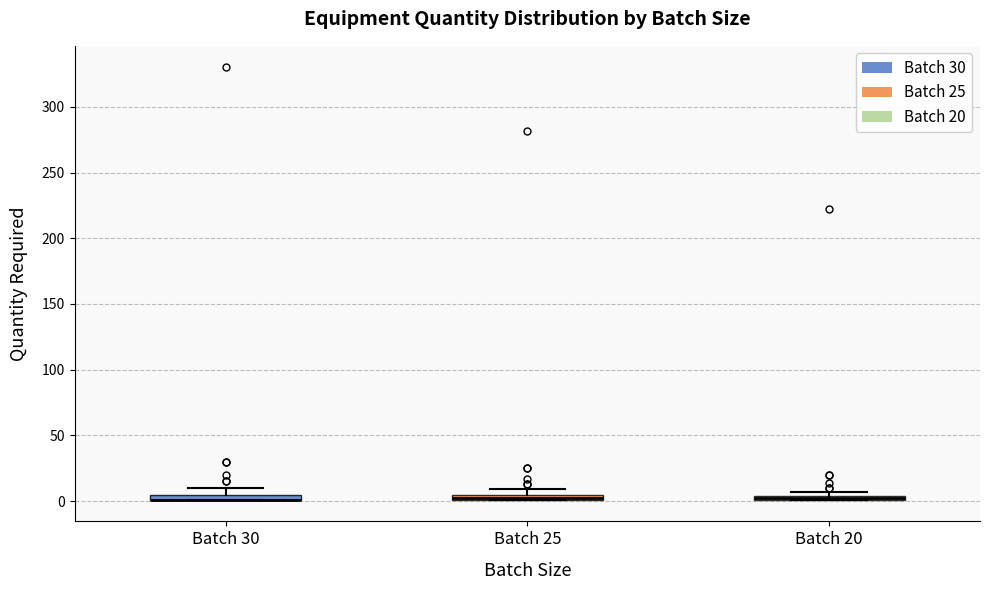

Where is the lower edge of the box for Batch 25 on the y-axis? The values are not printed on the chart, so give them approximately, as read against the axis.

0